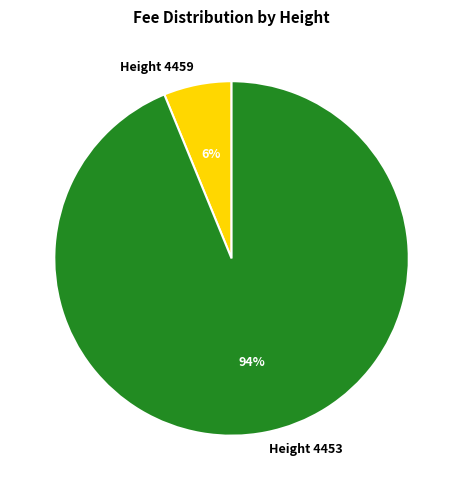

Combined, do Height 4459 and Height 4453 account for over 50%?

Yes